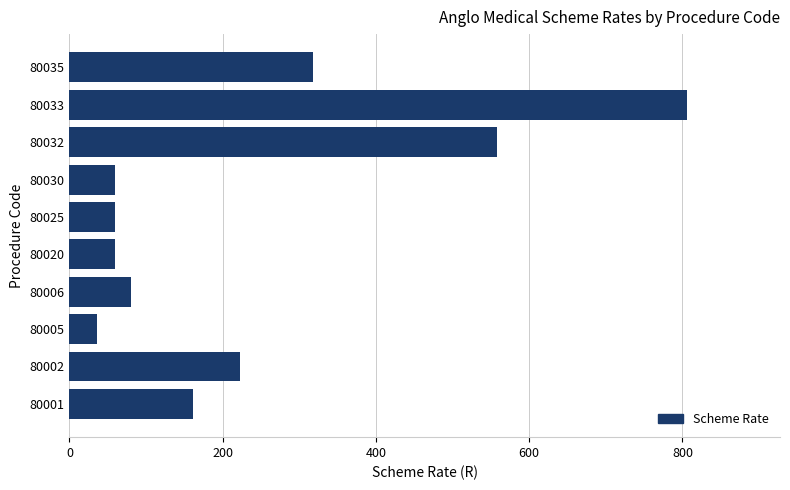

What is the difference between the maximum and second lowest values?

746.3